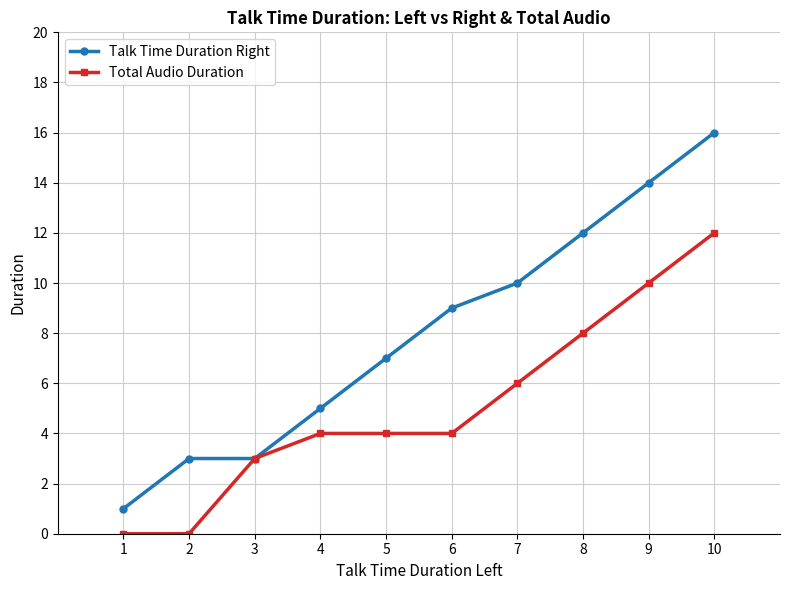

What is the difference between the second highest and minimum values in the Talk Time Duration Right series?

13